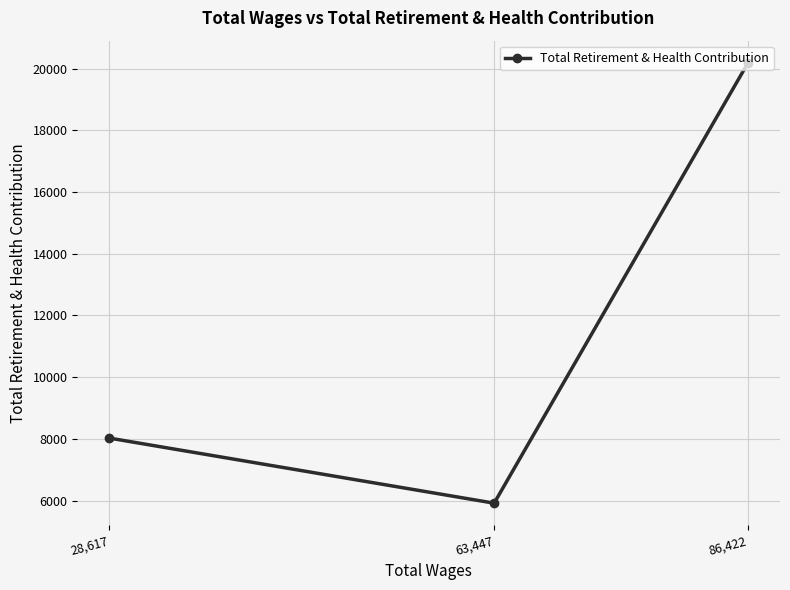

How many categories are shown in the chart?

3